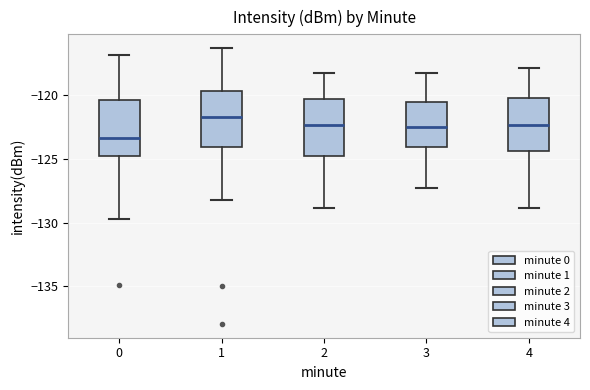

Which box has the highest median line?

1